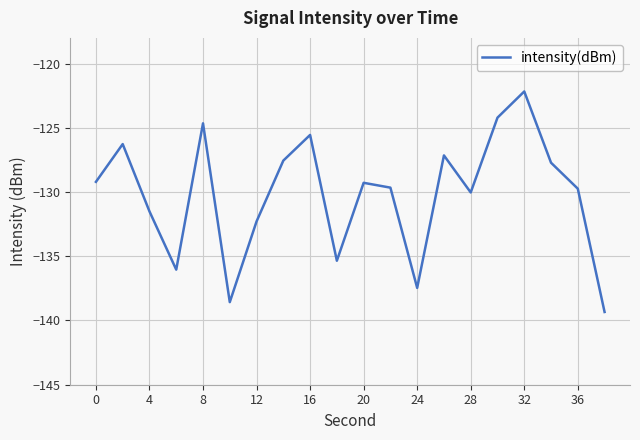

What is the maximum value shown in the chart?

-122.2